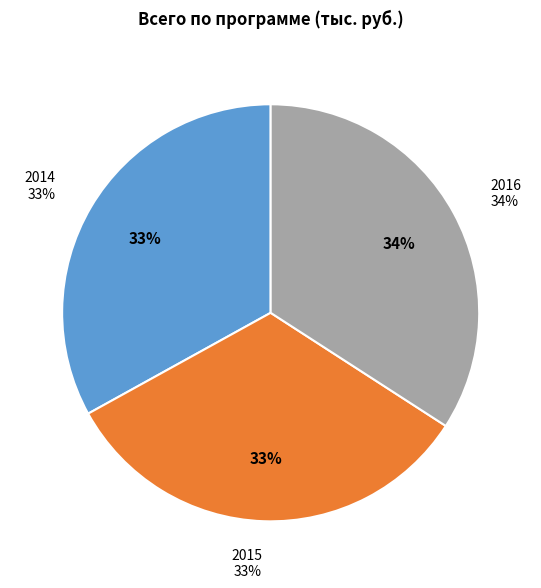

What is the change in value from 2014 to 2016?

+203.2